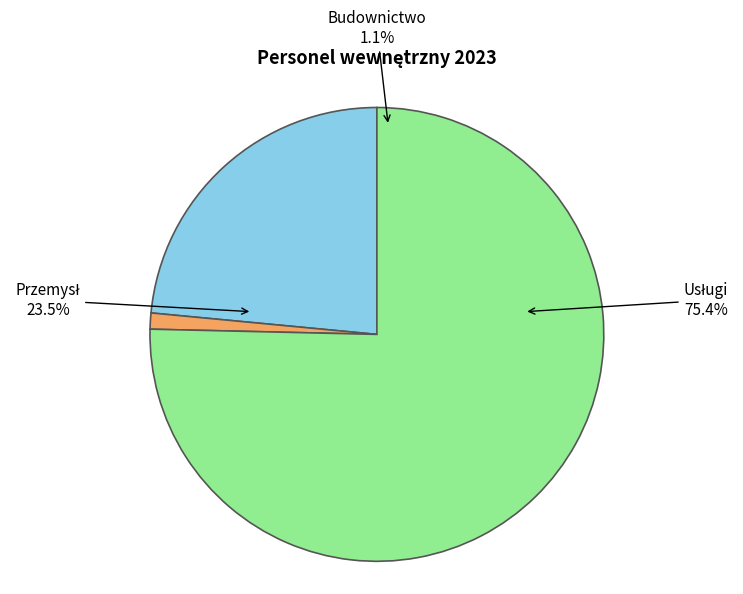

How many segments does this pie chart have?

3